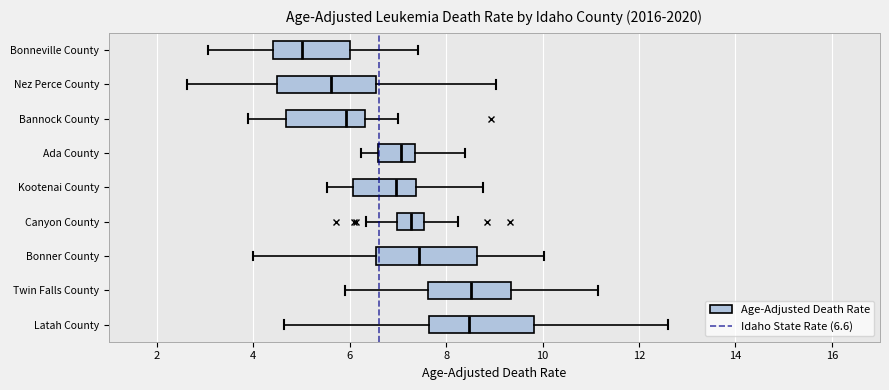

Reading bottom to top, read every box against the x-axis: the position of its median line, the range the box covers, and the ends of its whiskers. The values are not printed on the chart, so give them approximately, as read against the axis.

Latah County: median 8.4, box 7.6 to 9.8, whiskers 4.6 to 12.6
Twin Falls County: median 8.6, box 7.6 to 9.4, whiskers 6.0 to 11.2
Bonner County: median 7.4, box 6.6 to 8.6, whiskers 4.0 to 10.0
Canyon County: median 7.2, box 7.0 to 7.6, whiskers 6.4 to 8.2
Kootenai County: median 7.0, box 6.0 to 7.4, whiskers 5.6 to 8.8
Ada County: median 7.0, box 6.6 to 7.4, whiskers 6.2 to 8.4
Bannock County: median 6.0, box 4.6 to 6.4, whiskers 3.8 to 7.0
Nez Perce County: median 5.6, box 4.4 to 6.6, whiskers 2.6 to 9.0
Bonneville County: median 5.0, box 4.4 to 6.0, whiskers 3.0 to 7.4